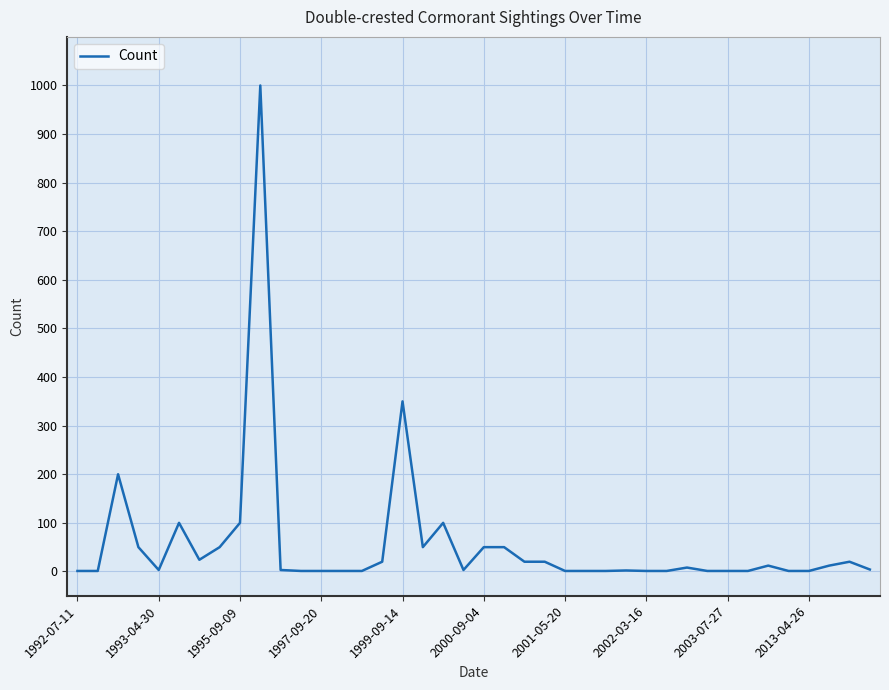

Count the number of data series in this chart.

1